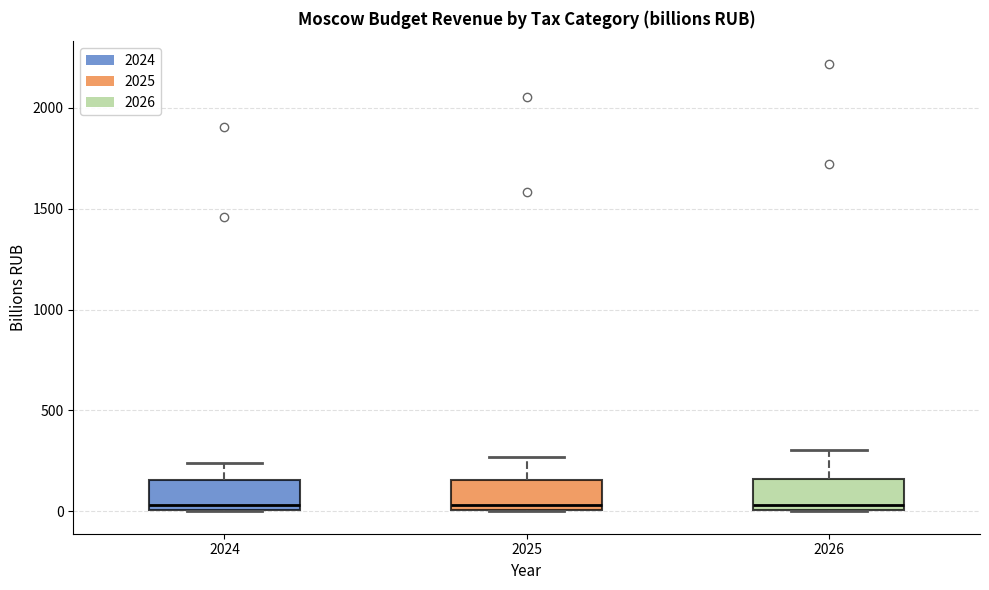

Reading left to right, read every box against the y-axis: the position of its median line, the range the box covers, and the ends of its whiskers. The values are not printed on the chart, so give them approximately, as read against the axis.

2024: median 50, box 0 to 150, whiskers 0 to 250
2025: median 50, box 0 to 150, whiskers 0 to 250
2026: median 50, box 0 to 150, whiskers 0 to 300